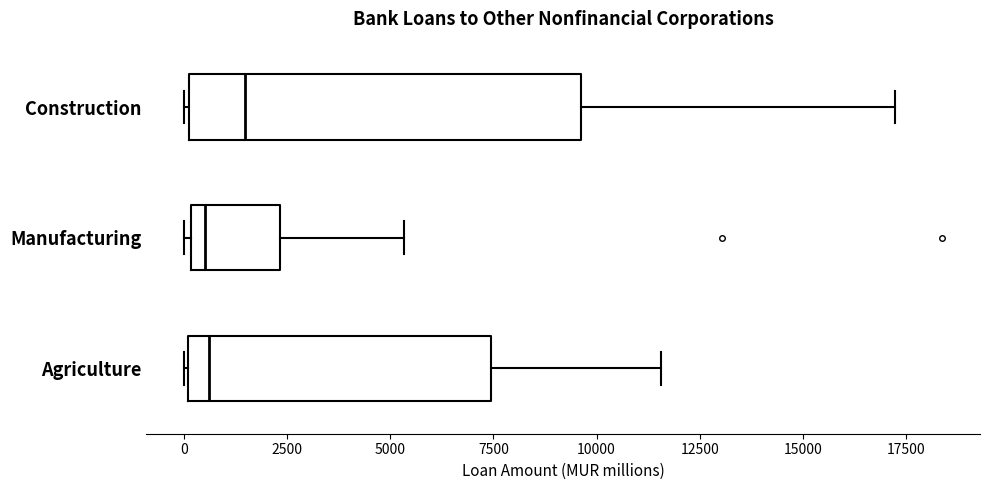

Reading bottom to top, read every box against the x-axis: the position of its median line, the range the box covers, and the ends of its whiskers. The values are not printed on the chart, so give them approximately, as read against the axis.

Agriculture: median 500, box 0 to 7500, whiskers 0 to 11500
Manufacturing: median 500, box 0 to 2500, whiskers 0 (just left of the box's left edge) to 5500
Construction: median 1500, box 0 to 9500, whiskers 0 to 17000